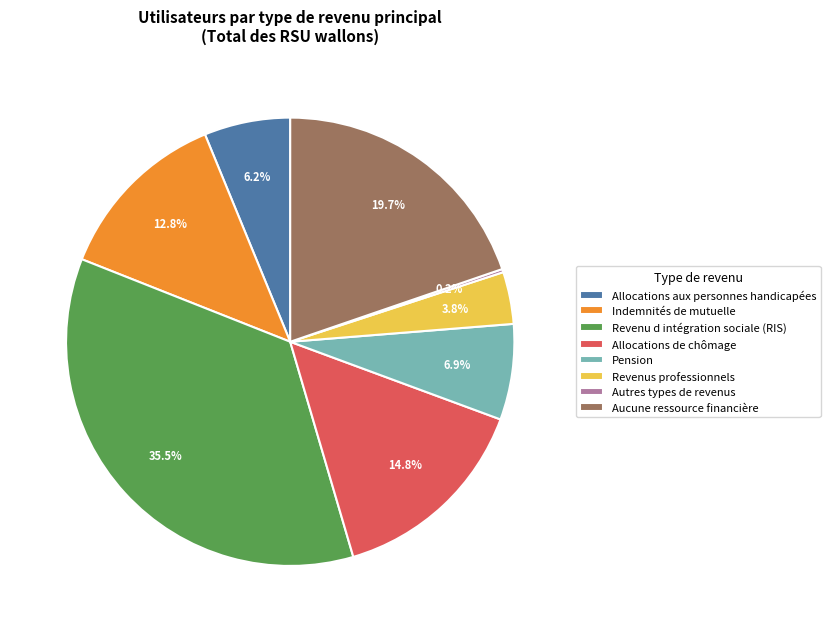

Which slice is the largest?

Revenu d intégration sociale (RIS)